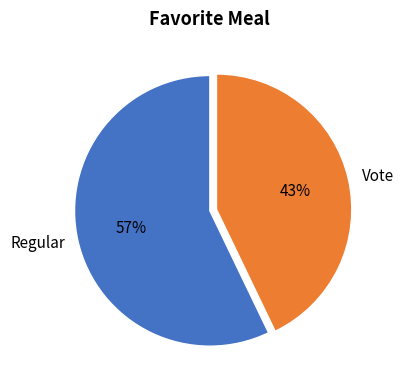

Is the sum of Regular and Vote greater than half?

Yes